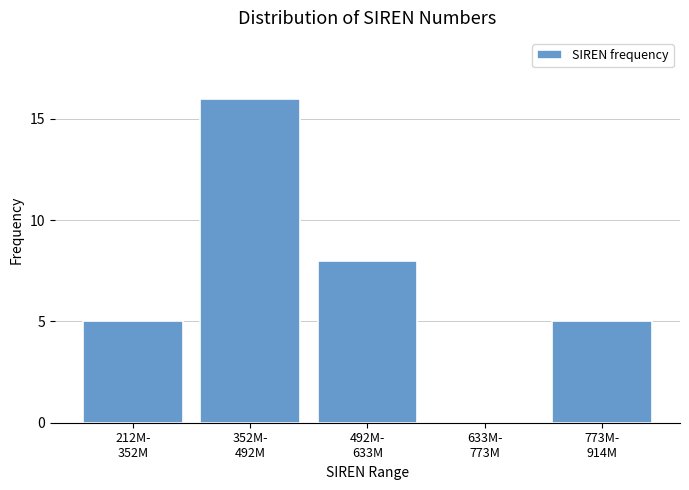

What is the greatest value displayed?

16